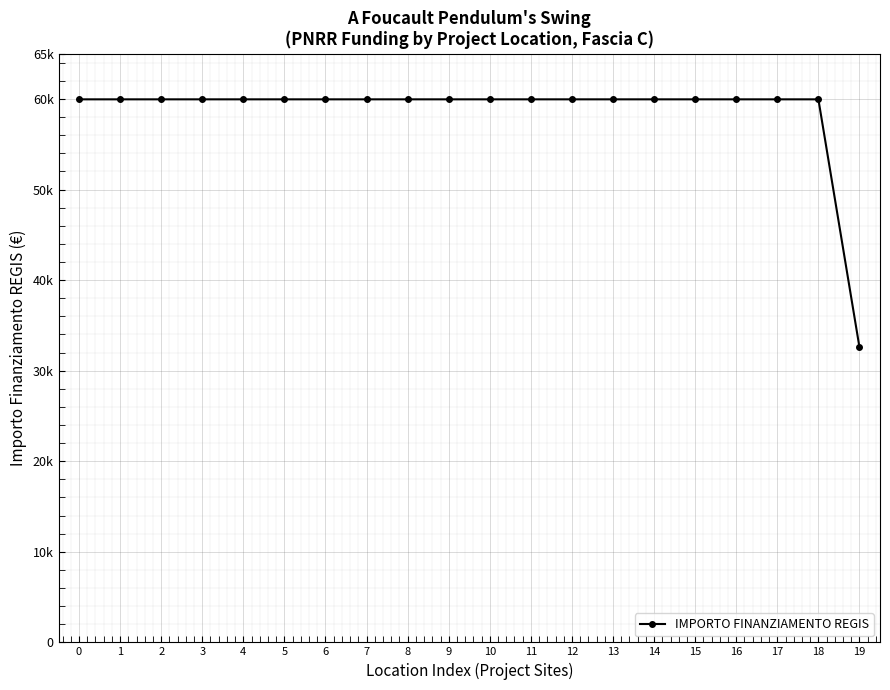

Is it true that the value at 5 is 59966?

True